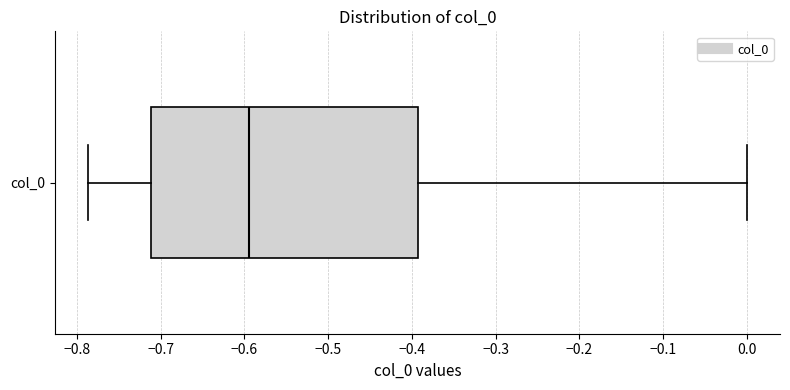

Where is the left edge of the box for col_0 on the x-axis? The values are not printed on the chart, so give them approximately, as read against the axis.

-0.71